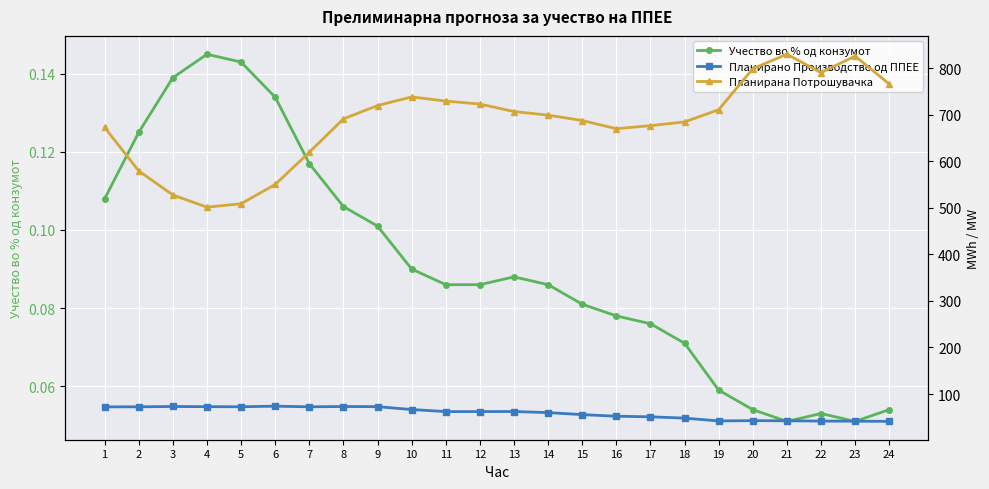

Is the value of Планирана Потрошувачка at 1 greater than the value of Планирано Производство од ППЕЕ at 2?

Yes